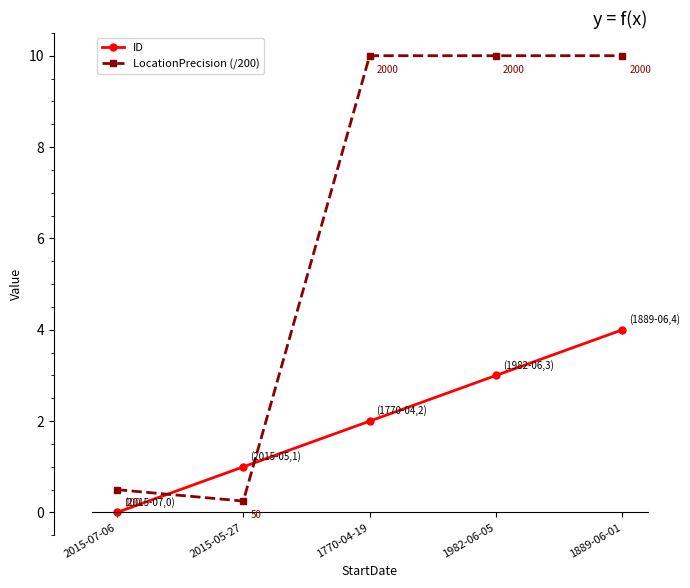

True or false: ID and LocationPrecision (/200) cross at least once.

True